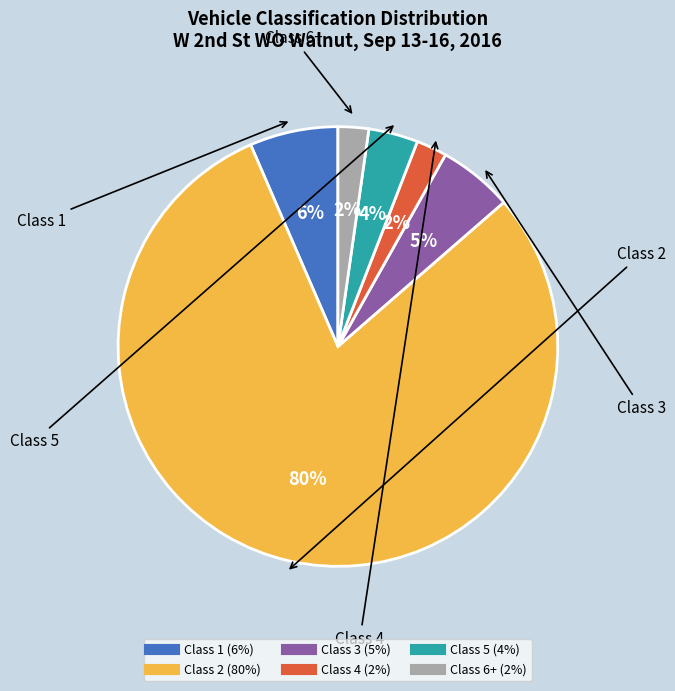

True or false: Class 3 accounts for 18% of the total.

False